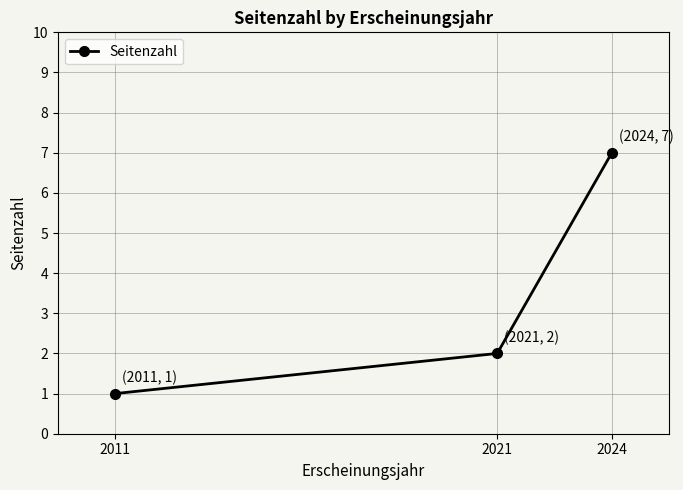

What is the difference between the values at 2021 and 2024?

5